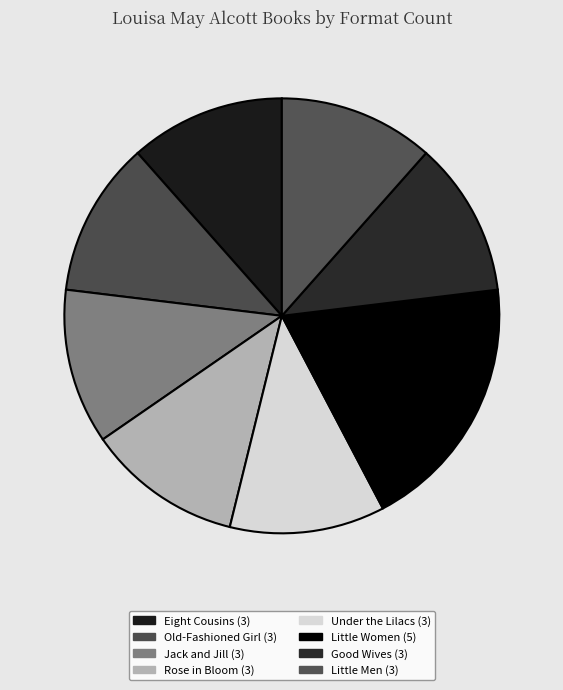

Which slice is the largest?

Little Women